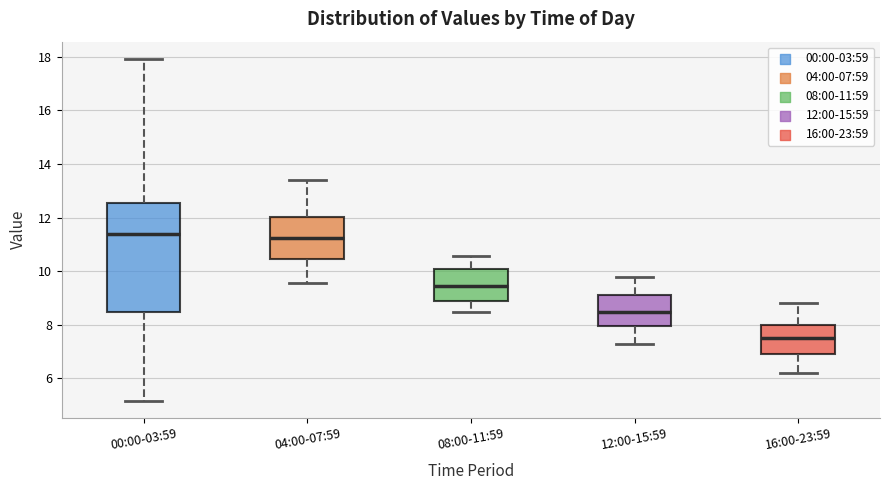

Where does the upper whisker of the box for 08:00-11:59 end on the y-axis? The values are not printed on the chart, so give them approximately, as read against the axis.

10.6